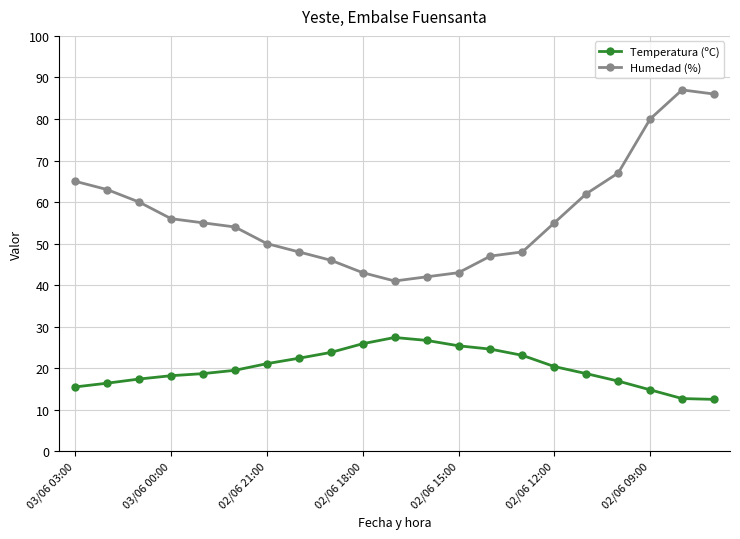

True or false: Temperatura (ºC) has more than 2 points higher than both neighbors.

False